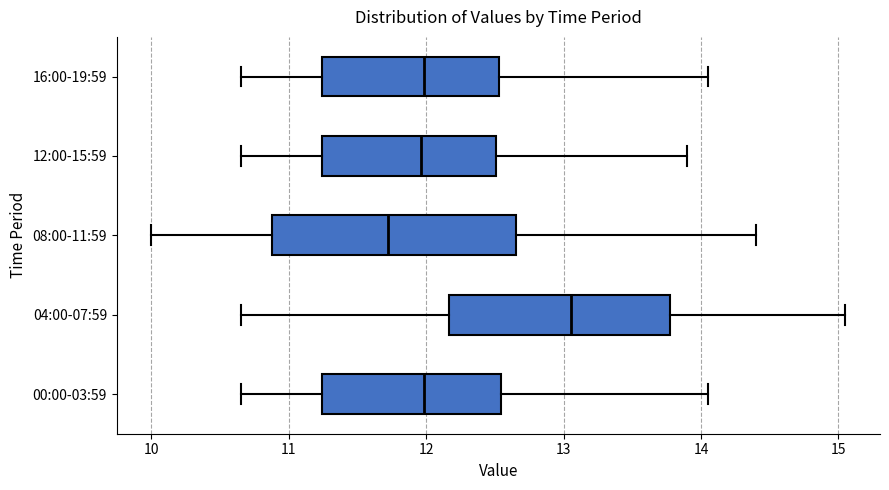

Reading bottom to top, read every box against the x-axis: the position of its median line, the range the box covers, and the ends of its whiskers. The values are not printed on the chart, so give them approximately, as read against the axis.

00:00-03:59: median 12.0, box 11.2 to 12.5, whiskers 10.7 to 14.1
04:00-07:59: median 13.1, box 12.2 to 13.8, whiskers 10.7 to 15.1
08:00-11:59: median 11.7, box 10.9 to 12.7, whiskers 10.0 to 14.4
12:00-15:59: median 12.0, box 11.2 to 12.5, whiskers 10.7 to 13.9
16:00-19:59: median 12.0, box 11.2 to 12.5, whiskers 10.7 to 14.1